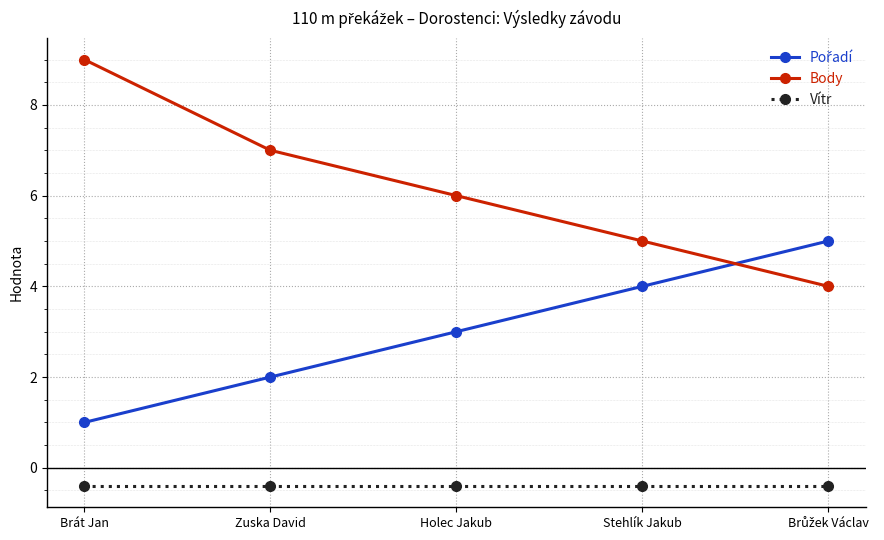

What is the label of the 2nd point from the right?

Stehlík Jakub